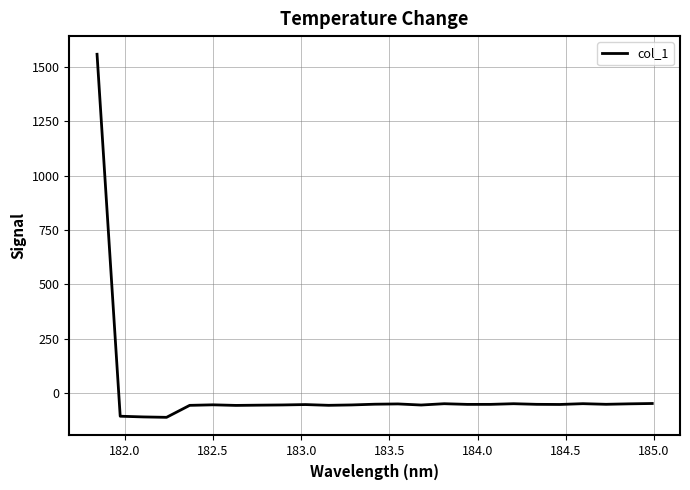

What is the sum of all values?

108.9